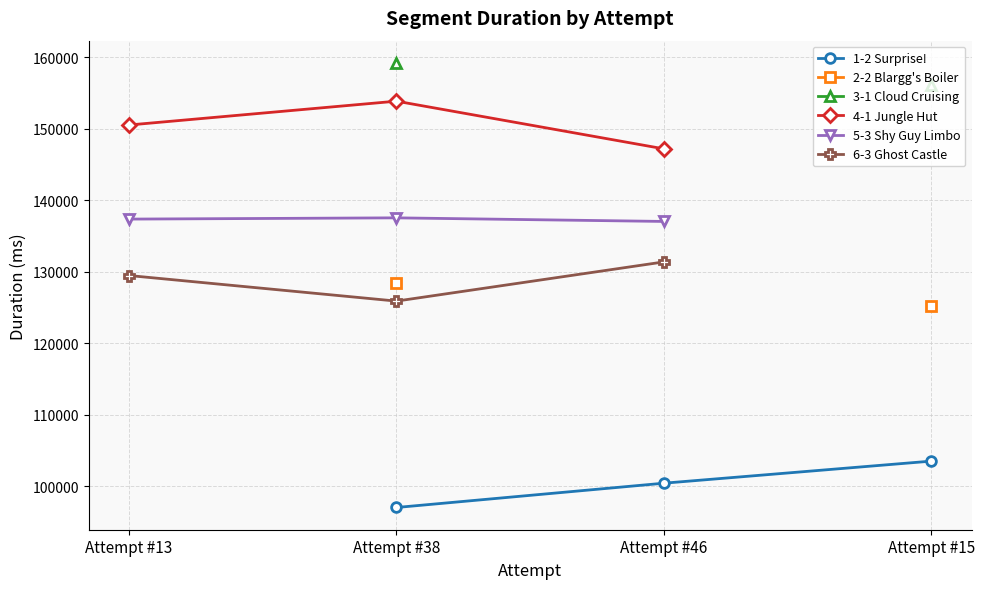

What are all the series names shown in the legend?

1-2 Surprise!, 2-2 Blargg's Boiler, 3-1 Cloud Cruising, 4-1 Jungle Hut, 5-3 Shy Guy Limbo, 6-3 Ghost Castle